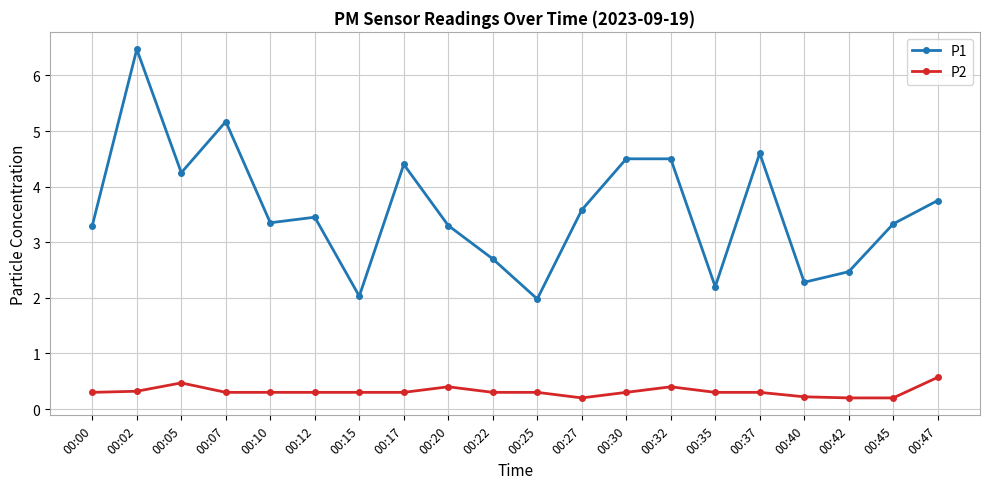

What is the value of the P1 point at the 17th from the left?

2.3